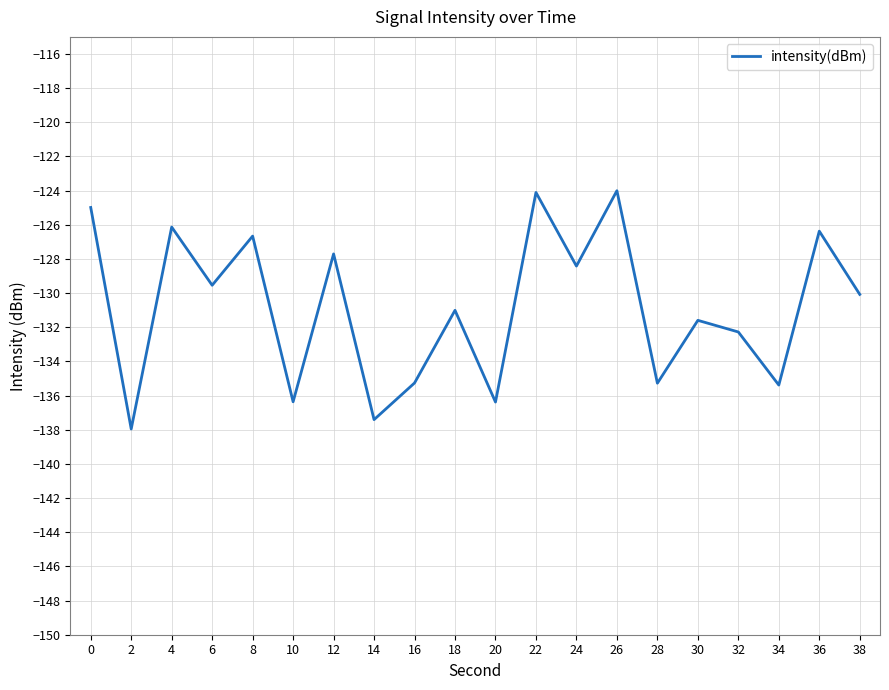

How many categories are shown in the chart?

20